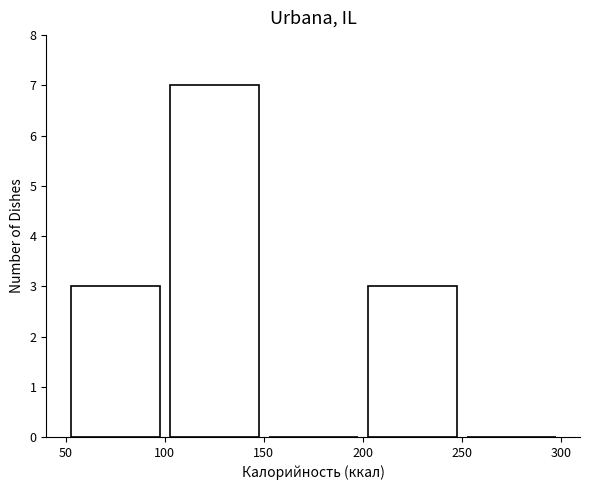

Reading left to right, list every bar in this chart as the range it spans on the x-axis followed by its height. The values are not printed on the chart, so give them approximately, as read against the axis.

50 to 100: 3
100 to 150: 7
150 to 200: 0
200 to 250: 3
250 to 300: 0